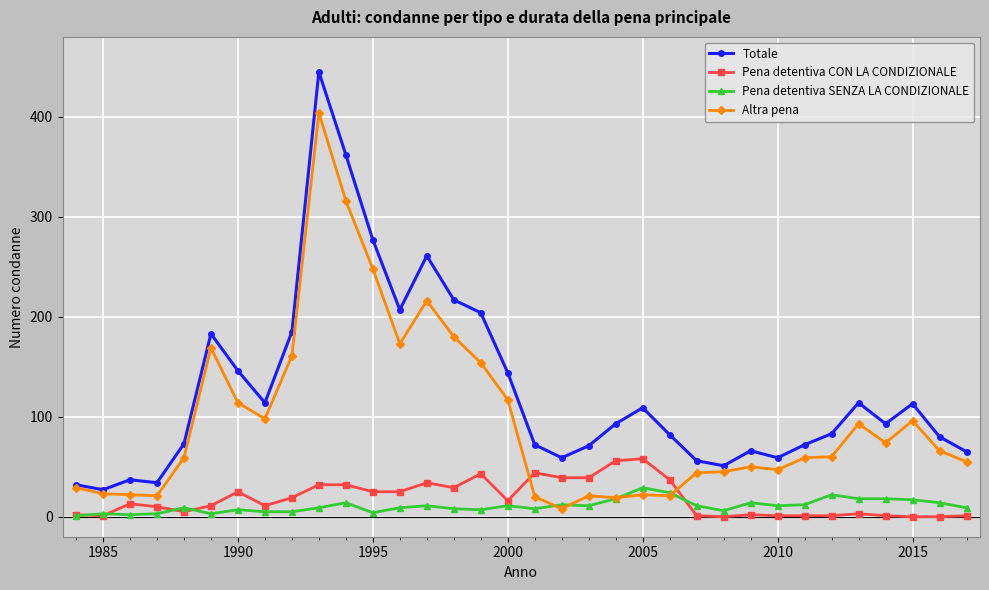

What is the highest value of the Altra pena series?

404